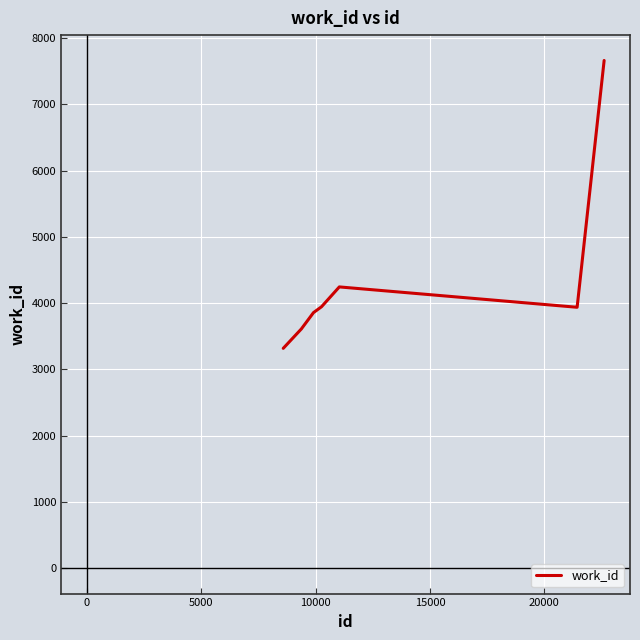

What is the minimum value shown in the chart?

3318